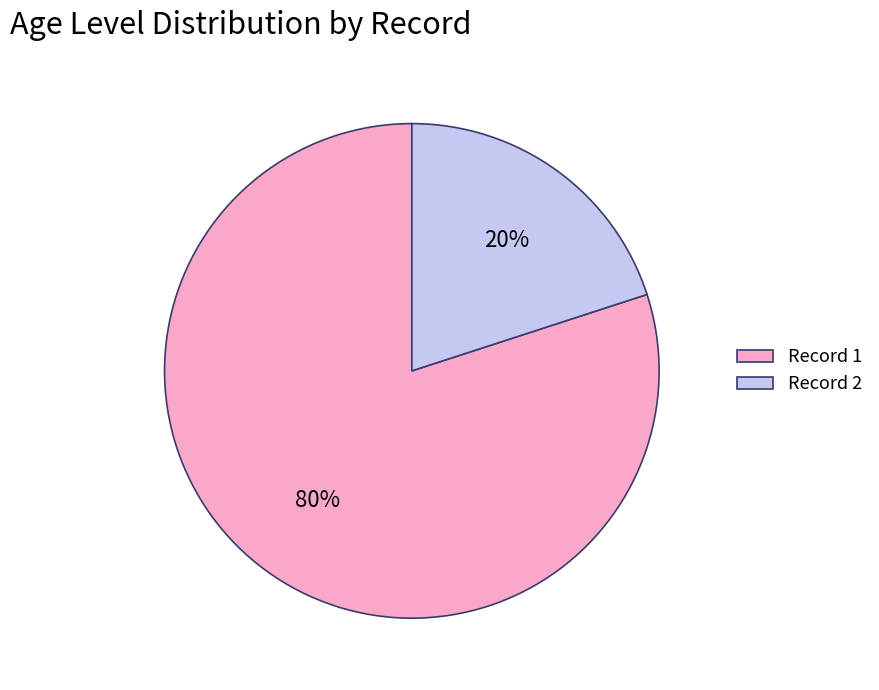

What percentage is the Record 2 slice, to the nearest percent?

20%